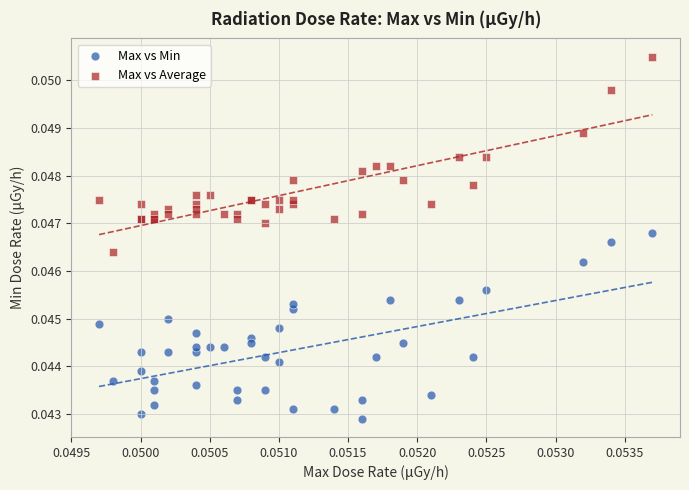

Which series has the widest spread of Y values?

Max vs Average